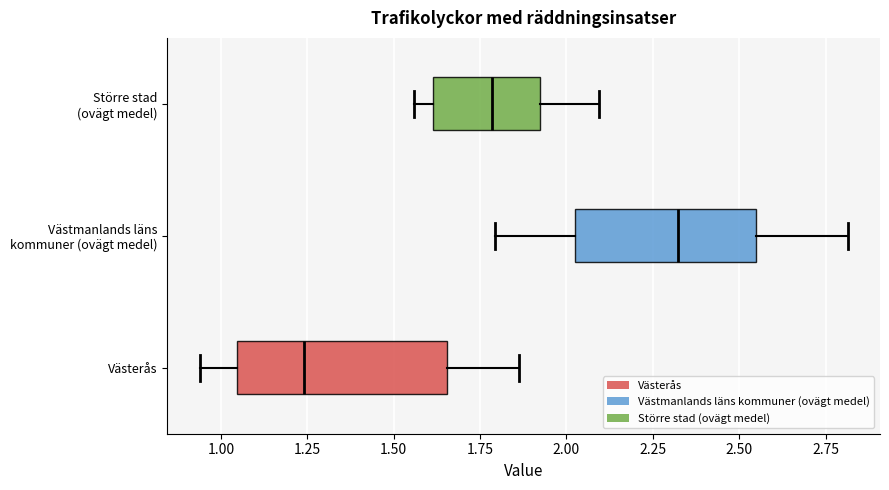

Where is the right edge of the box for Större stad (ovägt medel) on the x-axis? The values are not printed on the chart, so give them approximately, as read against the axis.

1.90